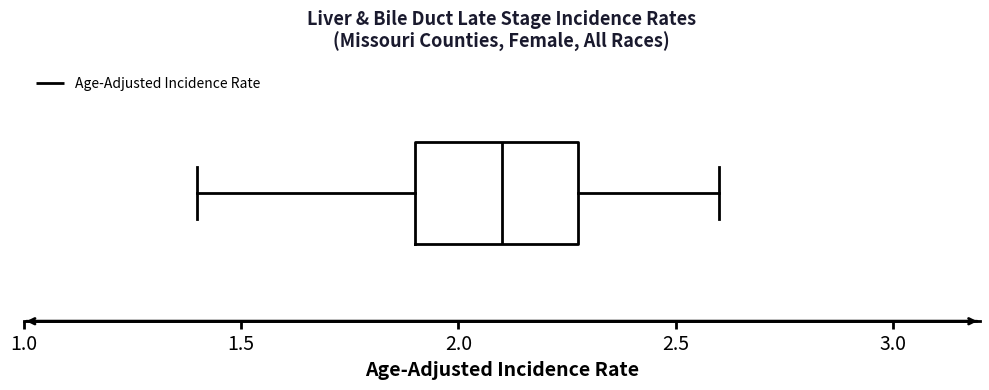

Transcribe this box plot: give where the median line is, the range the box spans, and where the two whiskers end, as read against the x-axis. The values are not printed on the chart, so give them approximately, as read against the axis.

median 2.1, box 1.9 to 2.3, whiskers 1.4 to 2.6